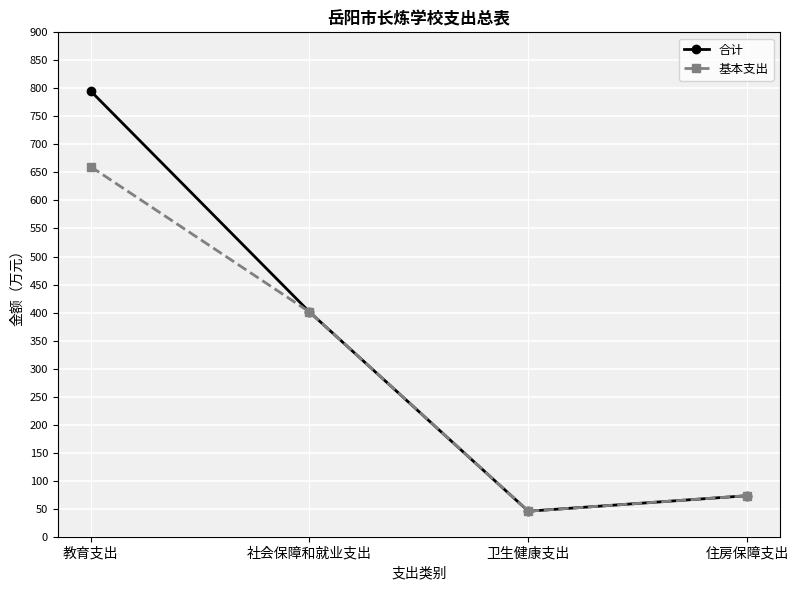

What is the label of the 3rd point from the right?

社会保障和就业支出